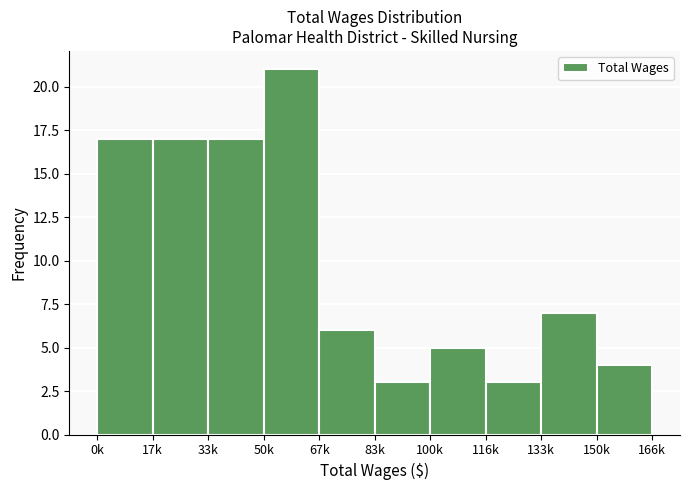

Reading left to right, extract all data points from this chart.

0k=17	17k=17	33k=17	50k=21	67k=6	83k=3	100k=5	116k=3	133k=7	150k=4